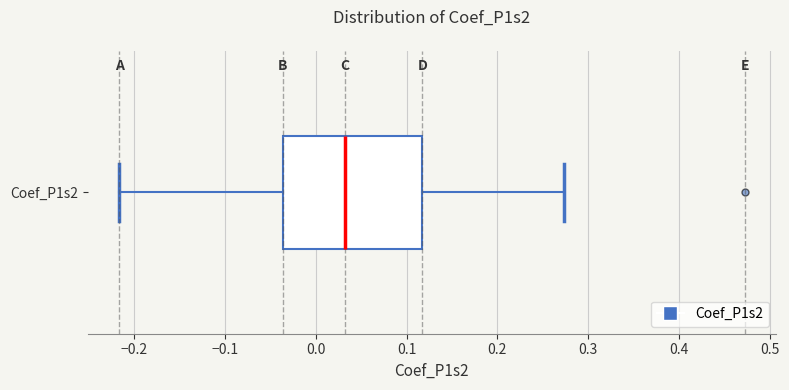

Where does the right whisker of the box for Coef_P1s2 end on the x-axis? The values are not printed on the chart, so give them approximately, as read against the axis.

0.27